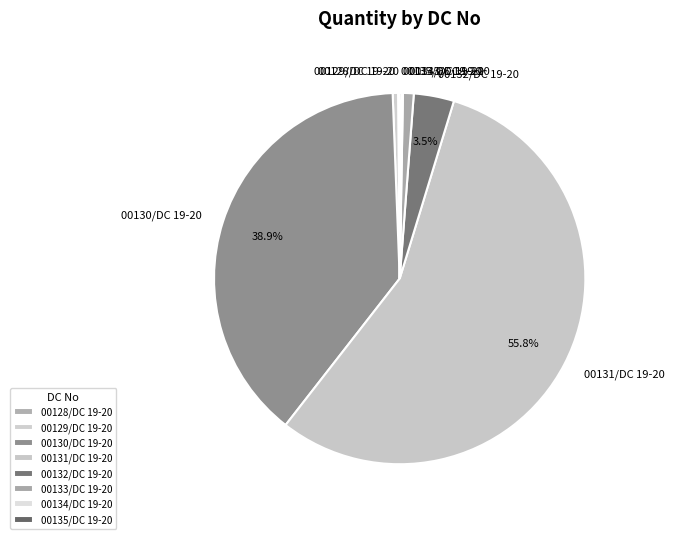

Does 00131/DC 19-20 account for over 50% of the chart?

Yes